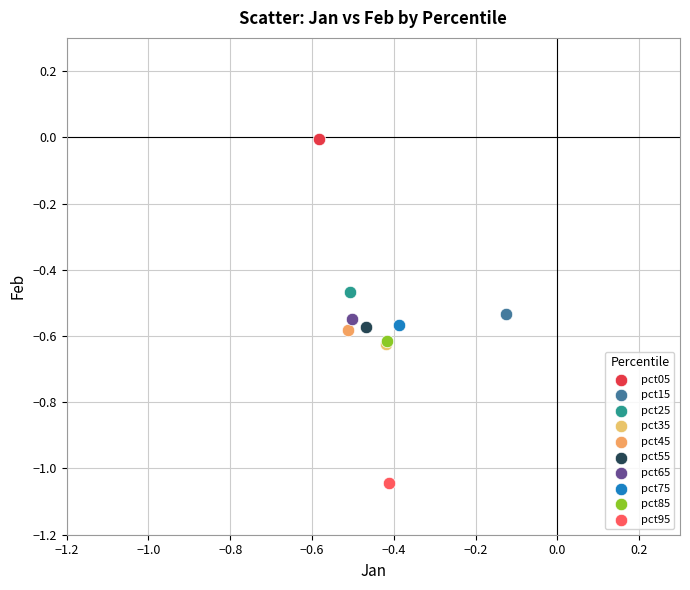

Which series reaches the maximum Y coordinate?

pct05